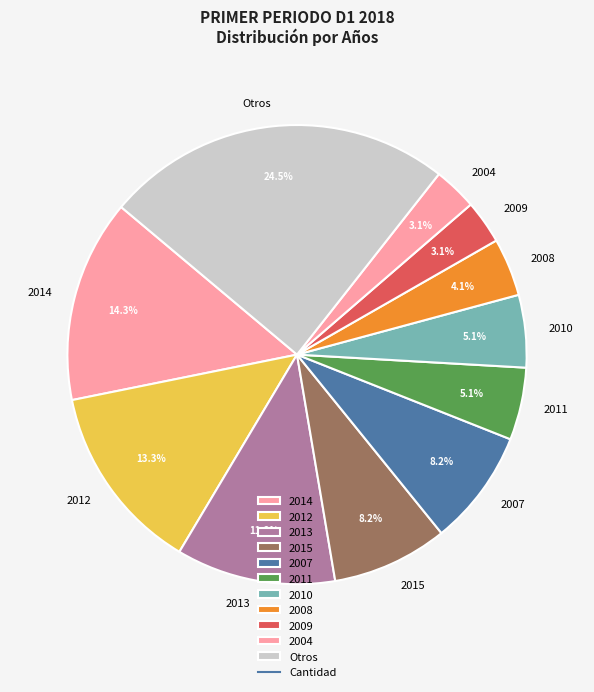

To the nearest percent, what is the difference between the largest and smallest slice percentages?

21%